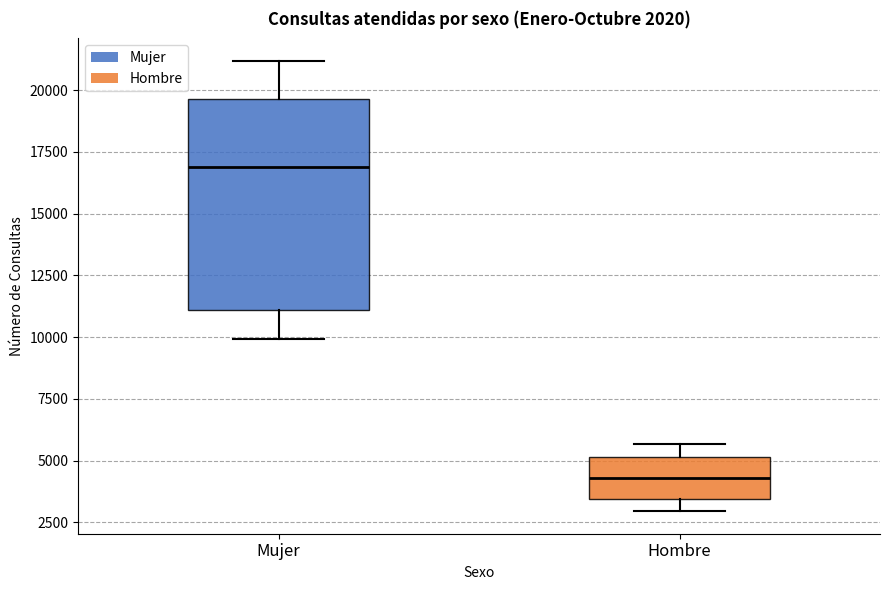

Which box's median line is the highest?

Mujer